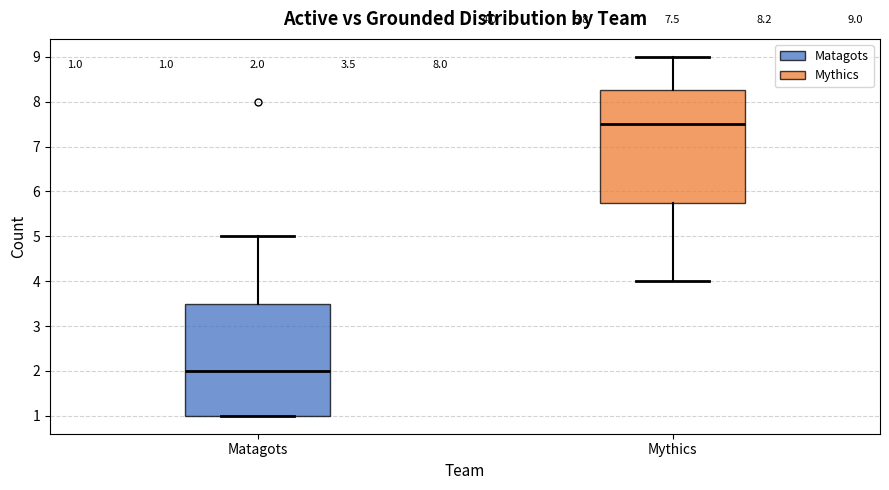

Which box has the lowest median line?

Matagots